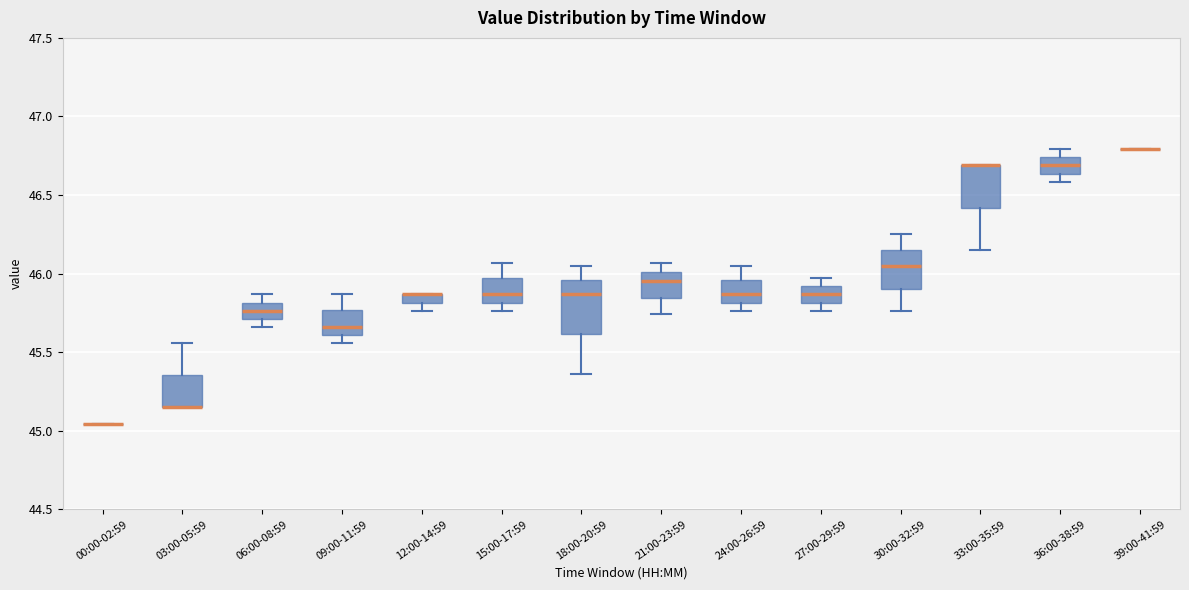

Which box is the tallest, from its lower edge to its upper edge?

18:00-20:59